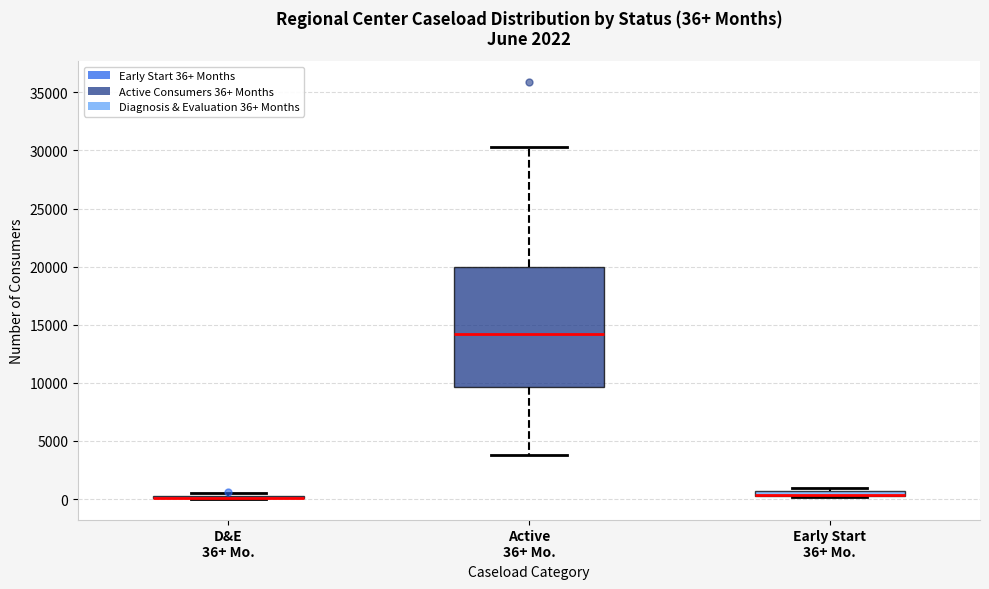

Comparing the boxes themselves (not the whiskers), which one is the tallest?

Active 36+ Mo.